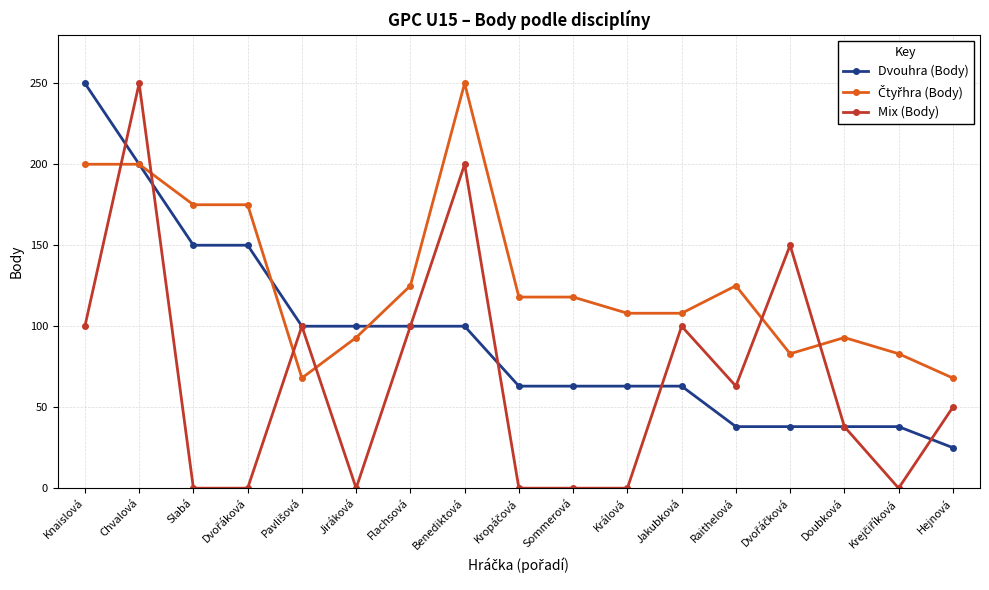

How many values in the Dvouhra (Body) series are below 63?

5